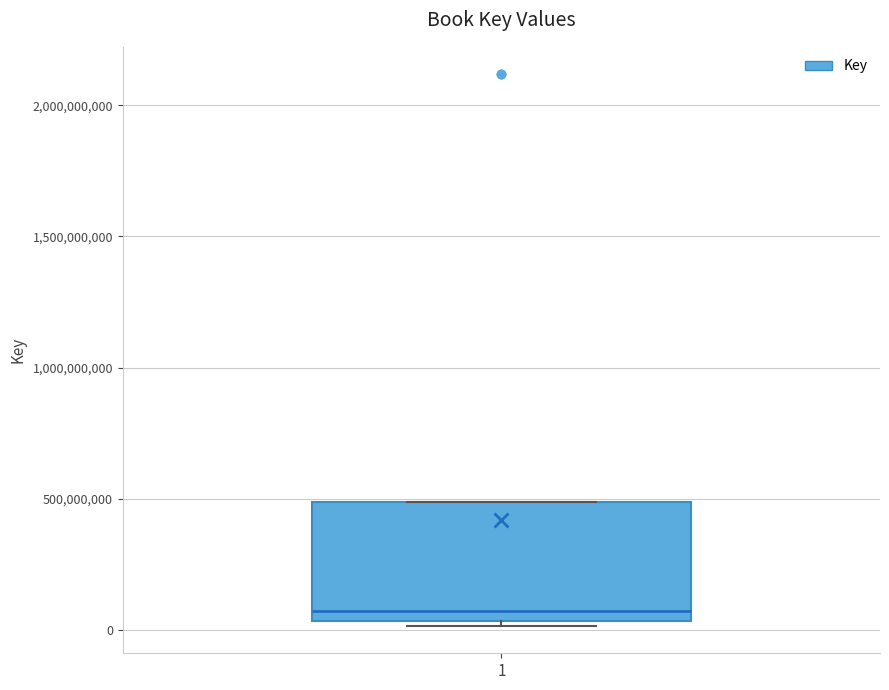

Transcribe this box plot: give where the median line is, the range the box spans, and where the two whiskers end, as read against the y-axis. The values are not printed on the chart, so give them approximately, as read against the axis.

median 50000000 (just above the box's lower edge), box 50000000 to 500000000, whiskers 0 to 500000000